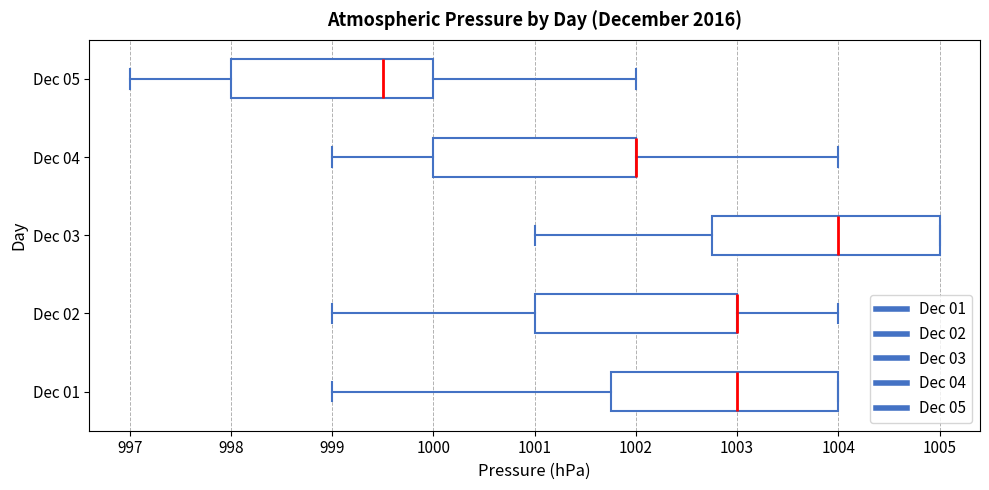

Reading bottom to top, read every box against the x-axis: the position of its median line, the range the box covers, and the ends of its whiskers. The values are not printed on the chart, so give them approximately, as read against the axis.

Dec 01: median 1003.0, box 1001.8 to 1004.0, whiskers 999.0 to 1004.0
Dec 02: median 1003.0 (drawn on the box's right edge), box 1001.0 to 1003.0, whiskers 999.0 to 1004.0
Dec 03: median 1004.0, box 1002.8 to 1005.0, whiskers 1001.0 to 1005.0
Dec 04: median 1002.0 (drawn on the box's right edge), box 1000.0 to 1002.0, whiskers 999.0 to 1004.0
Dec 05: median 999.5, box 998.0 to 1000.0, whiskers 997.0 to 1002.0